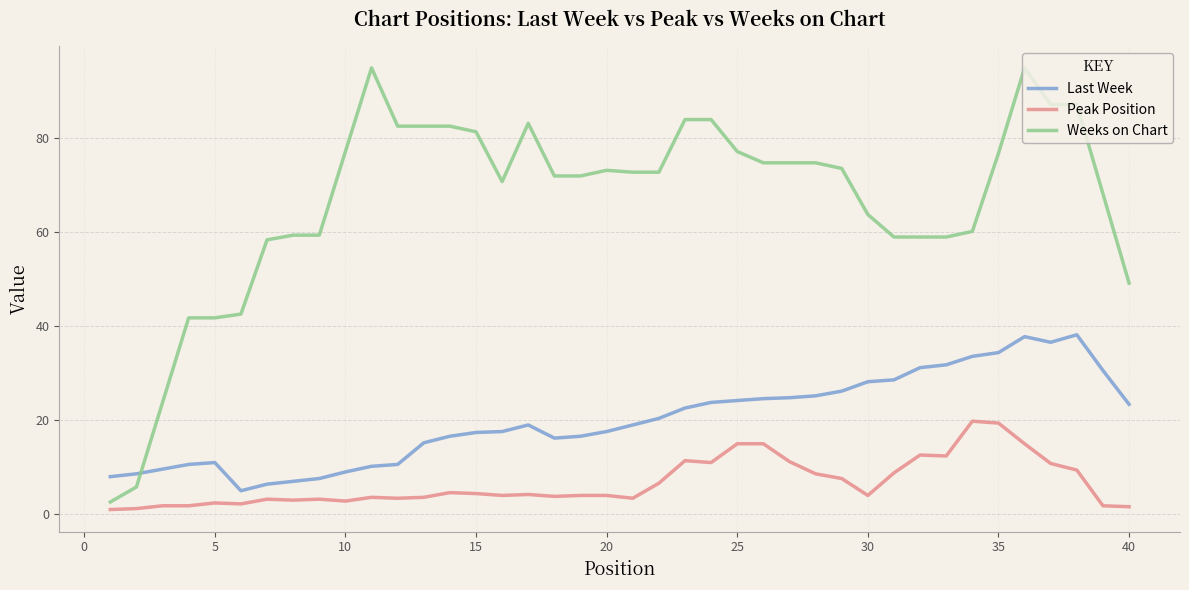

How many distinct data groups are displayed?

3